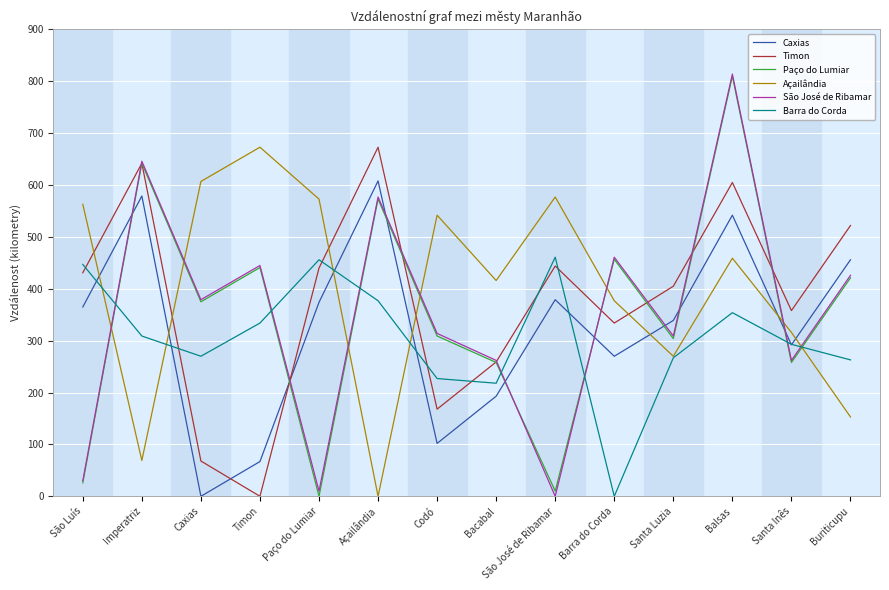

Which series ends up on top after the final intersection of Timon and Caxias?

Timon